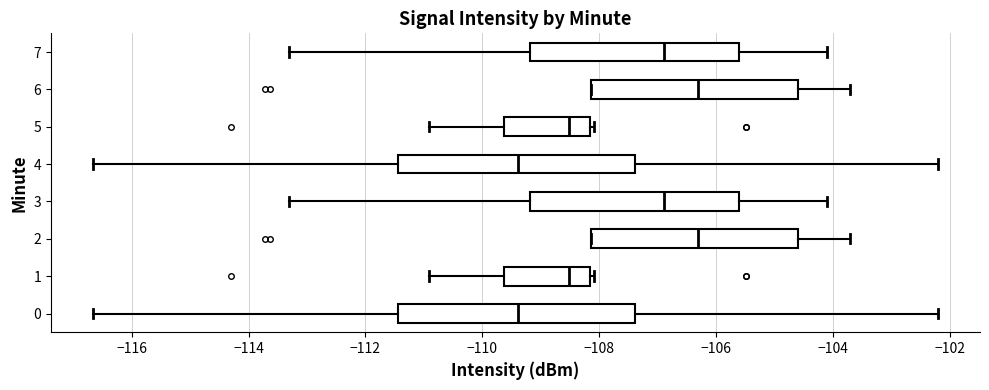

Reading bottom to top, transcribe this box plot: for each box, give where its median line is, the range the box spans, and where its two whiskers end, as read against the x-axis. The values are not printed on the chart, so give them approximately, as read against the axis.

0: median -109.4, box -111.4 to -107.4, whiskers -116.6 to -102.2
1: median -108.6, box -109.6 to -108.2, whiskers -111.0 to -108.0
2: median -106.4, box -108.2 to -104.6, whiskers -108.2 to -103.8
3: median -106.8, box -109.2 to -105.6, whiskers -113.4 to -104.2
4: median -109.4, box -111.4 to -107.4, whiskers -116.6 to -102.2
5: median -108.6, box -109.6 to -108.2, whiskers -111.0 to -108.0
6: median -106.4, box -108.2 to -104.6, whiskers -108.2 to -103.8
7: median -106.8, box -109.2 to -105.6, whiskers -113.4 to -104.2